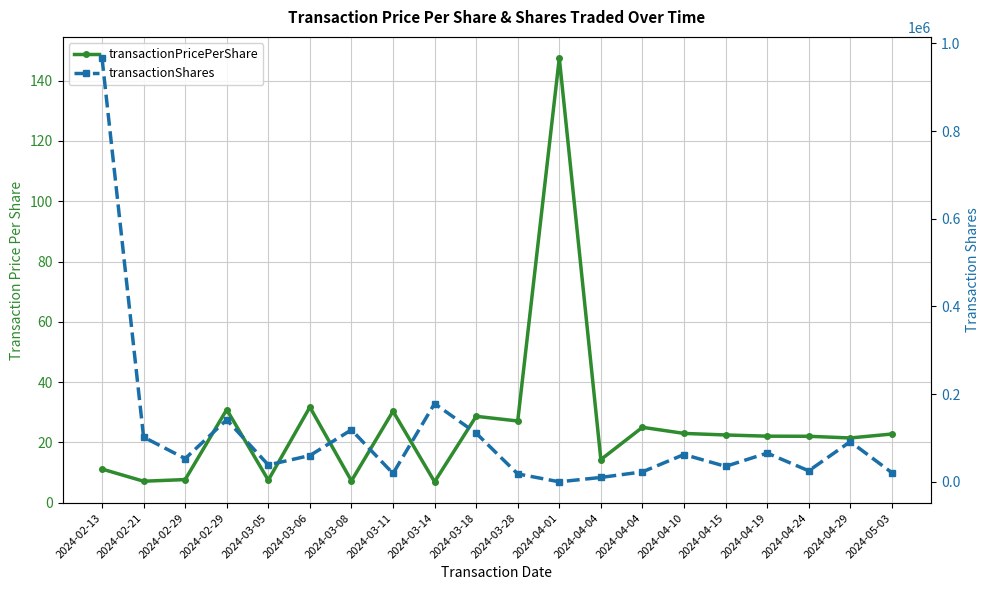

At which category does the chart reach its minimum across all series?

2024-03-14